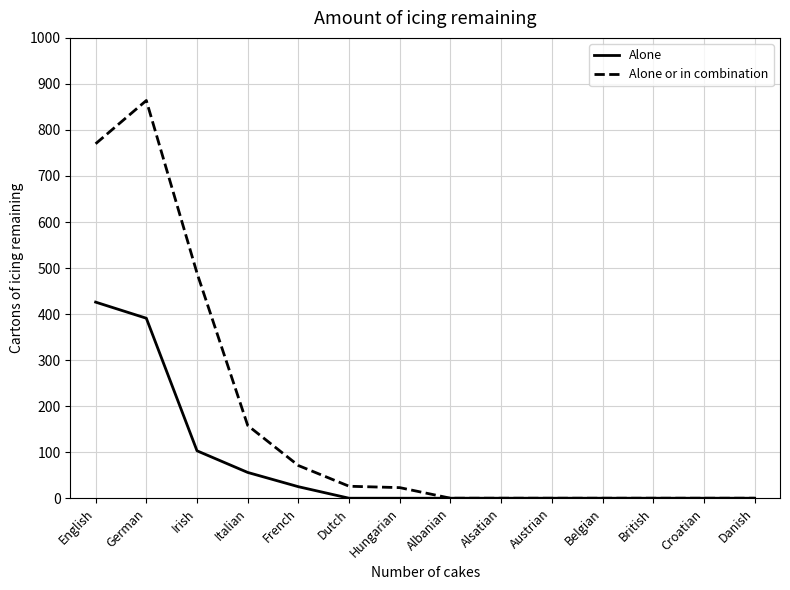

The value of Alone at Austrian is 0. True or false?

True